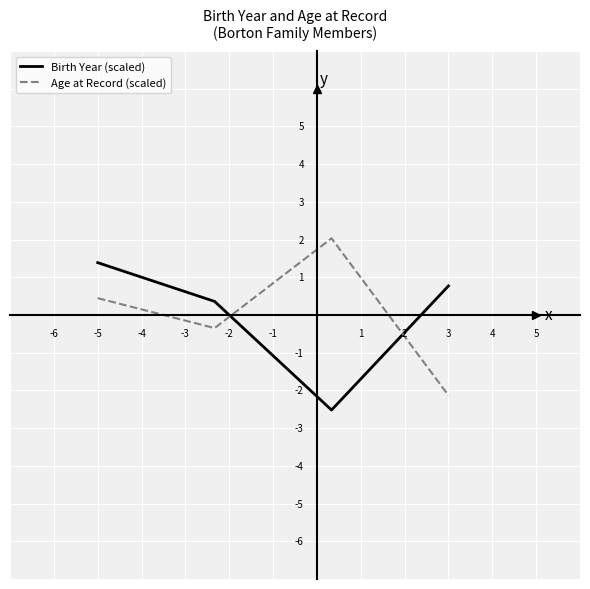

List the series in order of their peak value, lowest first.

Birth Year (scaled), Age at Record (scaled)